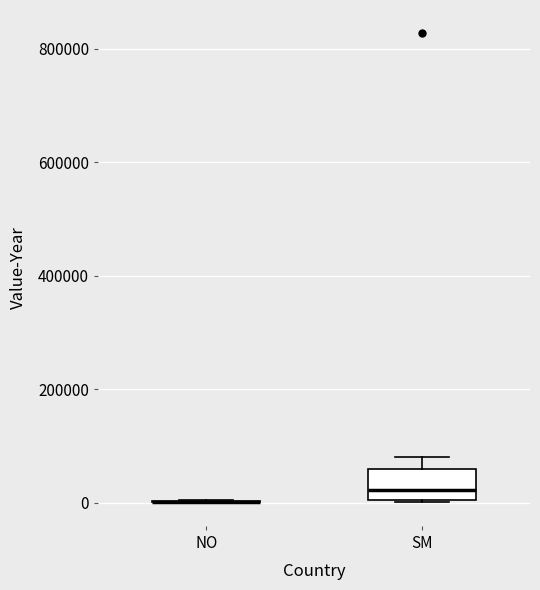

Where is the lower edge of the box for SM on the y-axis? The values are not printed on the chart, so give them approximately, as read against the axis.

0